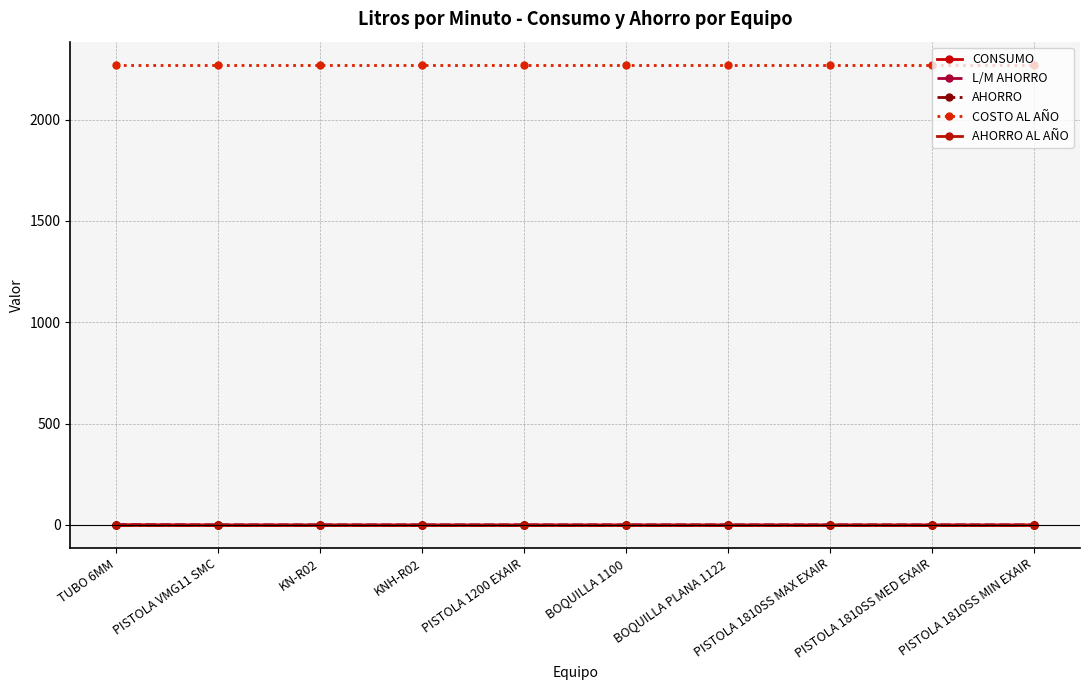

Reading right to left, what are all the values shown in this chart?

CONSUMO: PISTOLA 1810SS MIN EXAIR=0.0	PISTOLA 1810SS MED EXAIR=0.0	PISTOLA 1810SS MAX EXAIR=0.0	BOQUILLA PLANA 1122=0.0	BOQUILLA 1100=0.0	PISTOLA 1200 EXAIR=0.0	KNH-R02=0.0	KN-R02=0.0	PISTOLA VMG11 SMC=0.0	TUBO 6MM=1.0
L/M AHORRO: PISTOLA 1810SS MIN EXAIR=0.0	PISTOLA 1810SS MED EXAIR=0.0	PISTOLA 1810SS MAX EXAIR=0.0	BOQUILLA PLANA 1122=0.0	BOQUILLA 1100=0.0	PISTOLA 1200 EXAIR=0.0	KNH-R02=0.0	KN-R02=0.0	PISTOLA VMG11 SMC=0.0	TUBO 6MM=1.0
AHORRO: PISTOLA 1810SS MIN EXAIR=0.0	PISTOLA 1810SS MED EXAIR=0.0	PISTOLA 1810SS MAX EXAIR=0.0	BOQUILLA PLANA 1122=0.0	BOQUILLA 1100=0.0	PISTOLA 1200 EXAIR=0.0	KNH-R02=0.0	KN-R02=0.0	PISTOLA VMG11 SMC=0.0	TUBO 6MM=0.0
COSTO AL AÑO: PISTOLA 1810SS MIN EXAIR=2271.2	PISTOLA 1810SS MED EXAIR=2271.2	PISTOLA 1810SS MAX EXAIR=2271.2	BOQUILLA PLANA 1122=2271.2	BOQUILLA 1100=2271.2	PISTOLA 1200 EXAIR=2271.2	KNH-R02=2271.2	KN-R02=2271.2	PISTOLA VMG11 SMC=2271.2	TUBO 6MM=2271.2
AHORRO AL AÑO: PISTOLA 1810SS MIN EXAIR=0.0	PISTOLA 1810SS MED EXAIR=0.0	PISTOLA 1810SS MAX EXAIR=0.0	BOQUILLA PLANA 1122=0.0	BOQUILLA 1100=0.0	PISTOLA 1200 EXAIR=0.0	KNH-R02=0.0	KN-R02=0.0	PISTOLA VMG11 SMC=0.0	TUBO 6MM=0.0